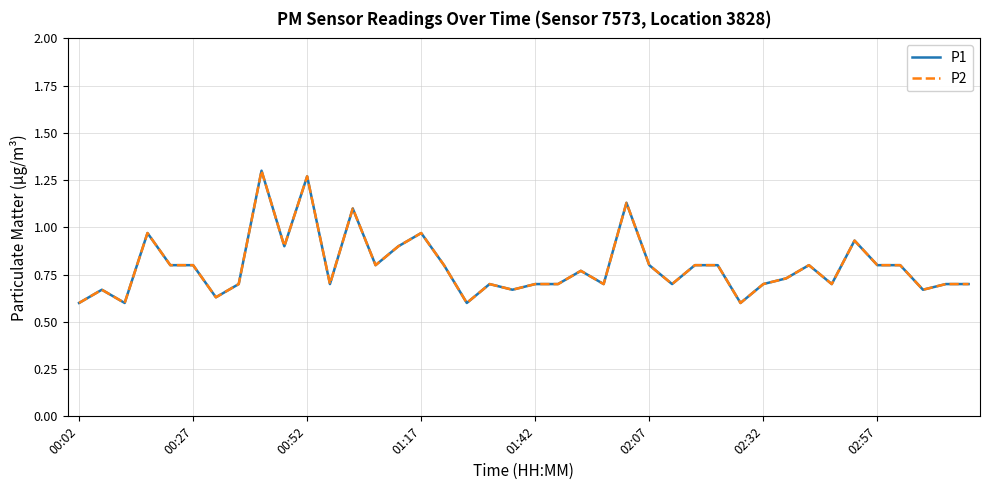

Which series has the largest range (max minus min)?

P1